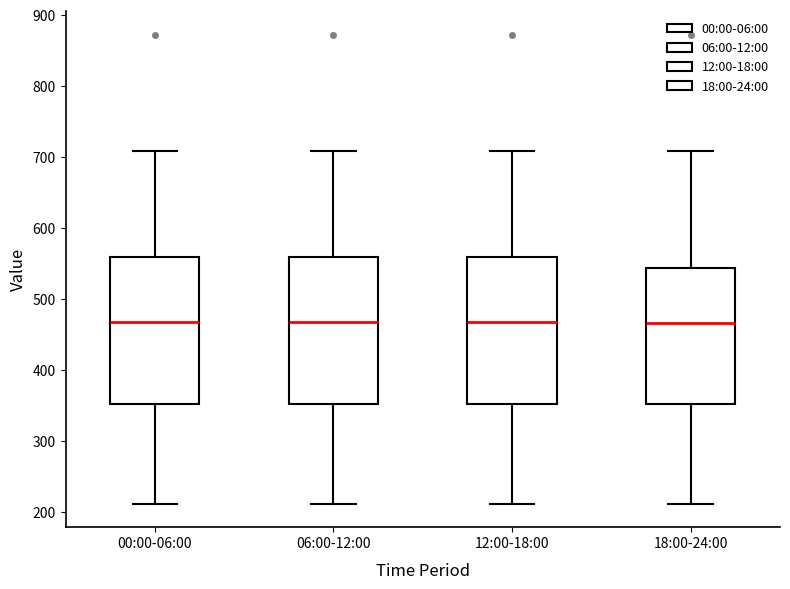

Reading left to right, read every box against the y-axis: the position of its median line, the range the box covers, and the ends of its whiskers. The values are not printed on the chart, so give them approximately, as read against the axis.

00:00-06:00: median 470, box 350 to 560, whiskers 210 to 710
06:00-12:00: median 470, box 350 to 560, whiskers 210 to 710
12:00-18:00: median 470, box 350 to 560, whiskers 210 to 710
18:00-24:00: median 470, box 350 to 540, whiskers 210 to 710